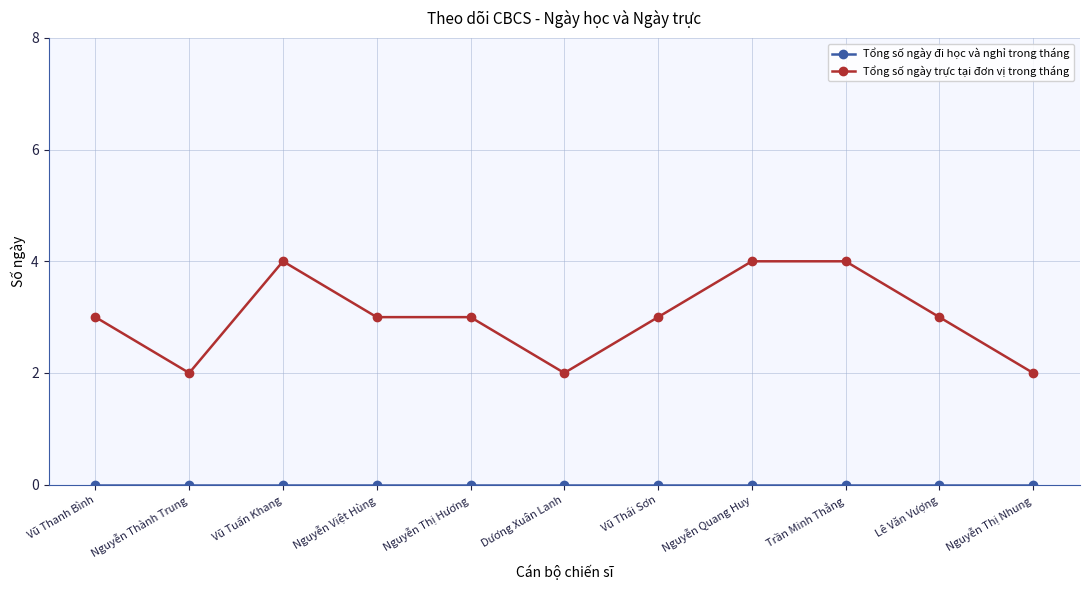

Which series has the widest spread of values?

Tổng số ngày trực tại đơn vị trong tháng